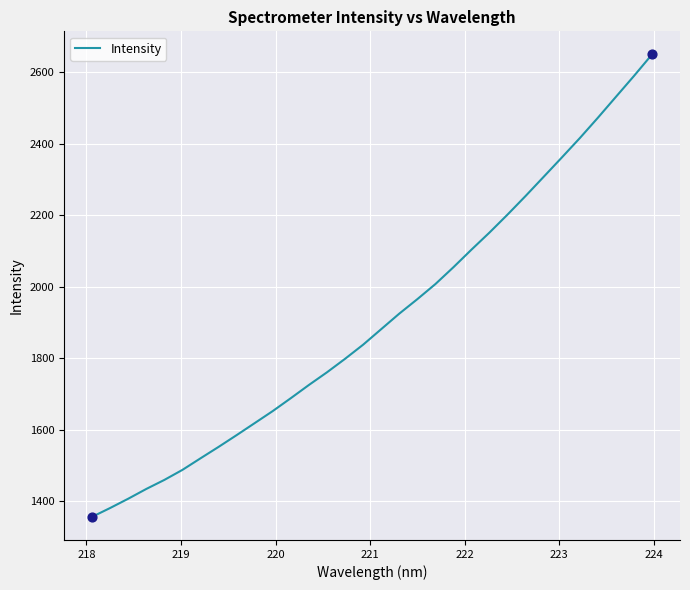

What is the smallest value displayed?

1356.5